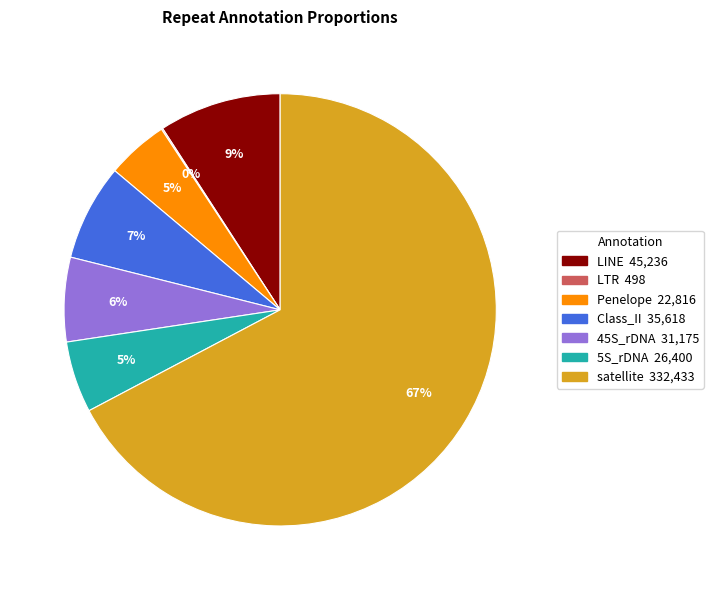

Is LINE the majority of the pie?

No